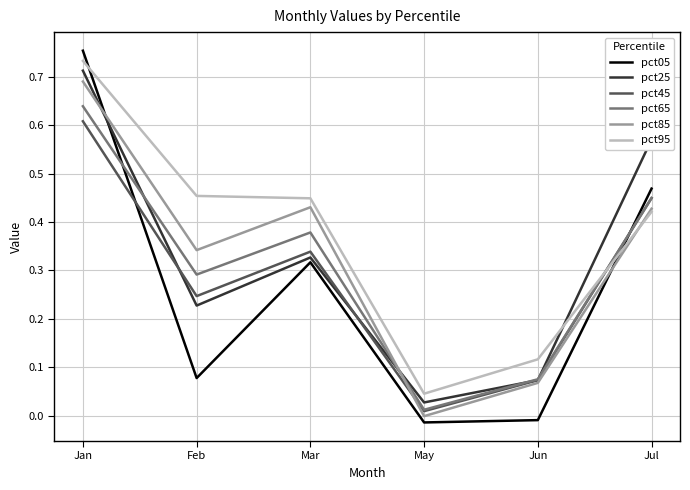

How many categories are shown in the chart?

6